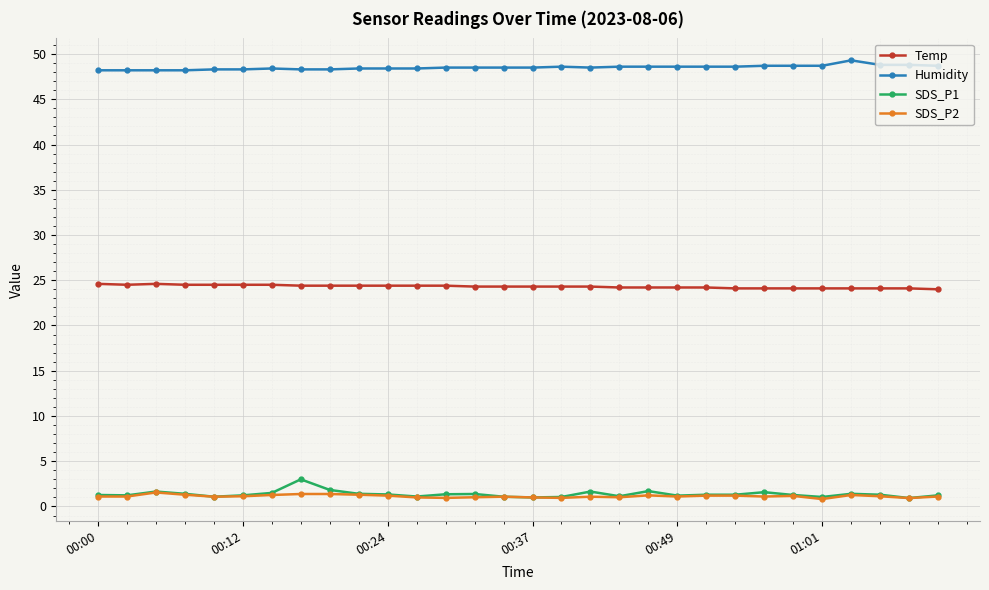

What is the greatest value displayed?

49.3